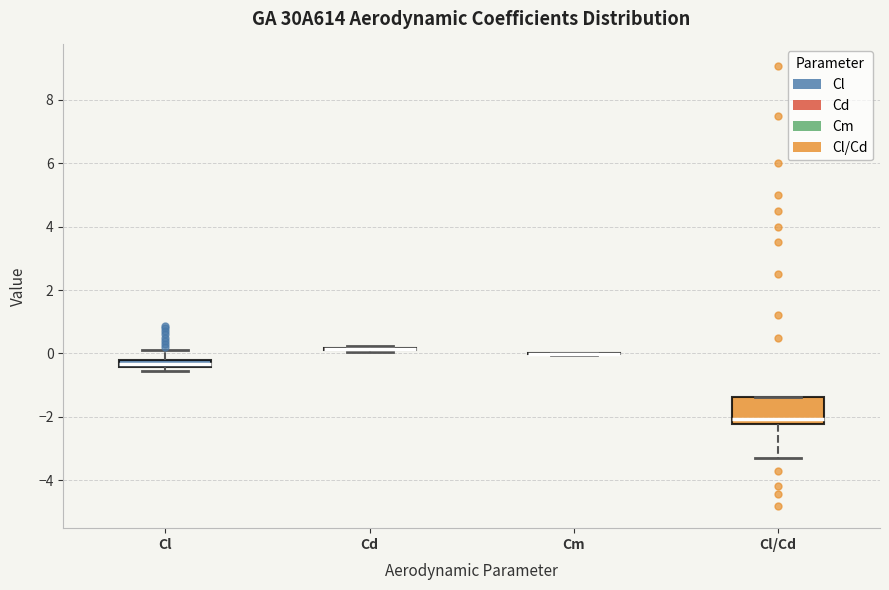

Comparing the boxes themselves (not the whiskers), which one is the tallest?

Cl/Cd